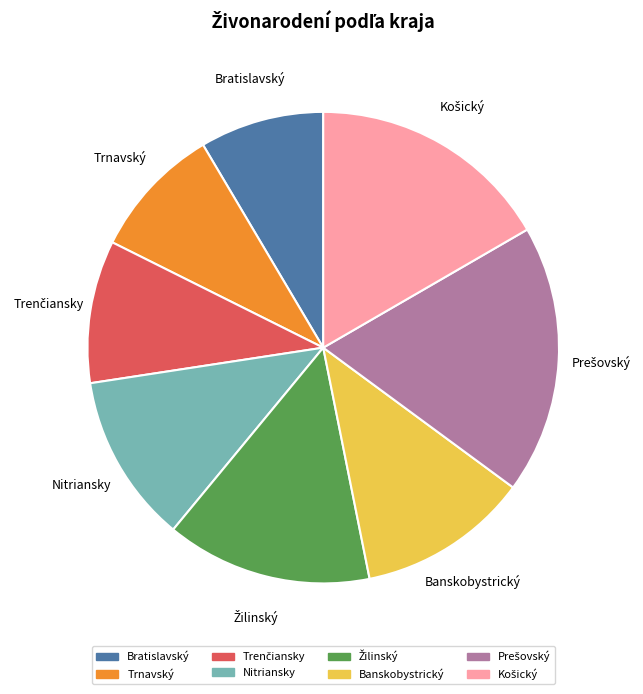

What is the ratio of the value at Nitriansky to the value at Bratislavský?

1.4